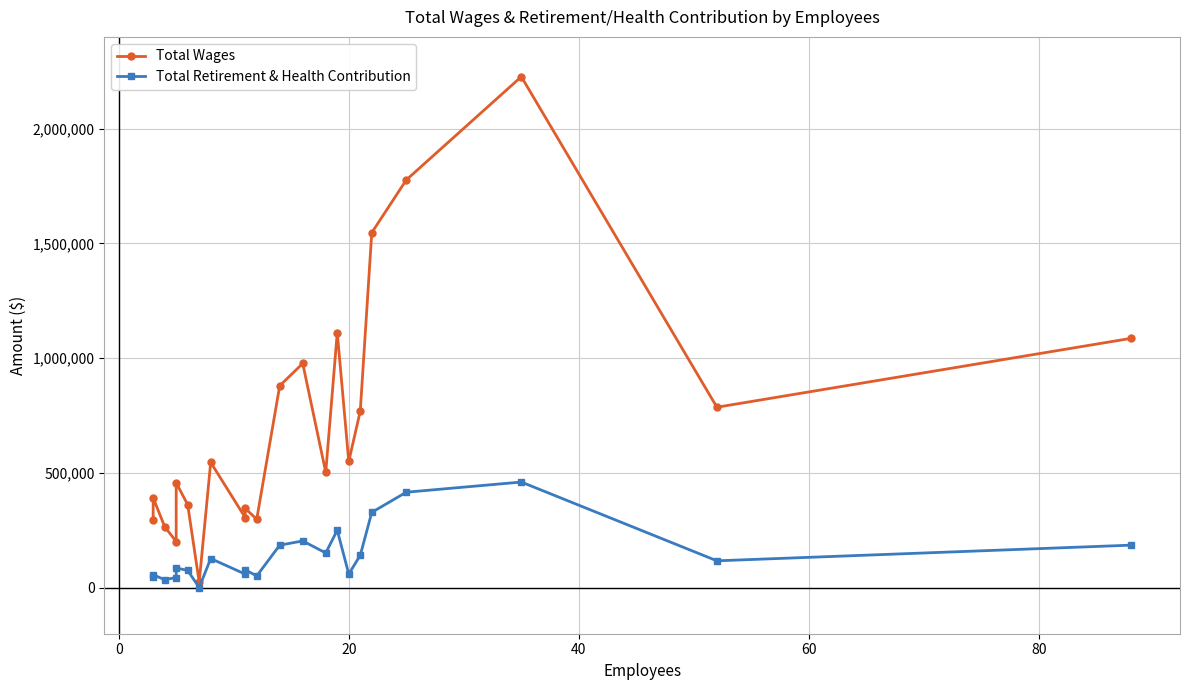

What is the value of the Total Retirement & Health Contribution point at the 7th from the left?

909